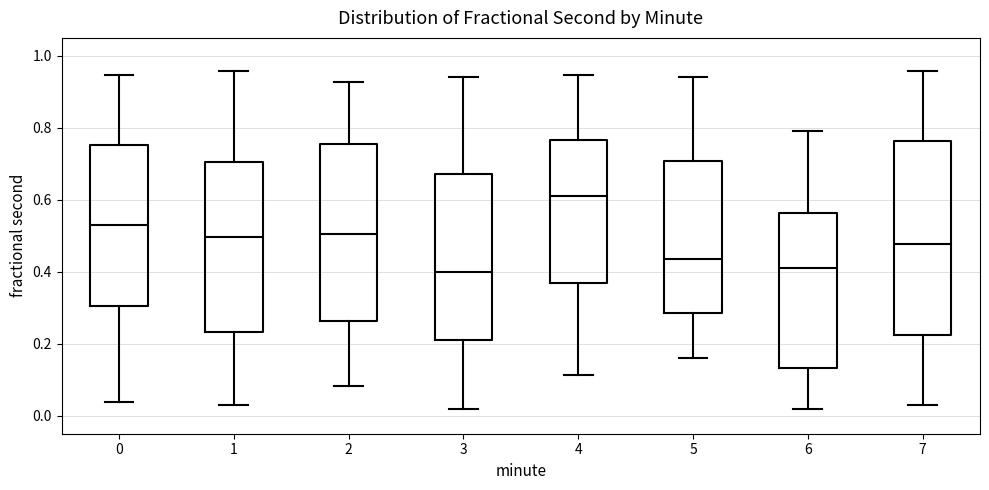

Reading left to right, transcribe this box plot: for each box, give where its median line is, the range the box spans, and where its two whiskers end, as read against the y-axis. The values are not printed on the chart, so give them approximately, as read against the axis.

0: median 0.54, box 0.30 to 0.76, whiskers 0.04 to 0.94
1: median 0.50, box 0.24 to 0.70, whiskers 0.02 to 0.96
2: median 0.50, box 0.26 to 0.76, whiskers 0.08 to 0.92
3: median 0.40, box 0.22 to 0.68, whiskers 0.02 to 0.94
4: median 0.62, box 0.36 to 0.76, whiskers 0.12 to 0.94
5: median 0.44, box 0.28 to 0.70, whiskers 0.16 to 0.94
6: median 0.40, box 0.14 to 0.56, whiskers 0.02 to 0.80
7: median 0.48, box 0.22 to 0.76, whiskers 0.02 to 0.96